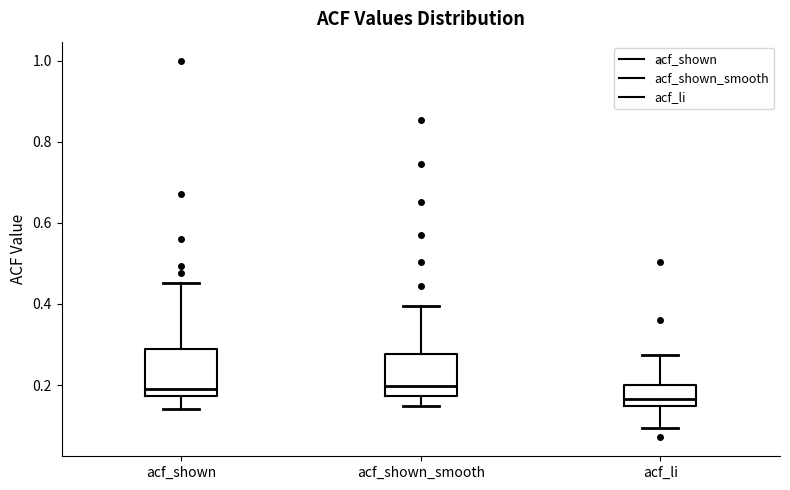

Where does the lower whisker of the box for acf_shown_smooth end on the y-axis? The values are not printed on the chart, so give them approximately, as read against the axis.

0.14